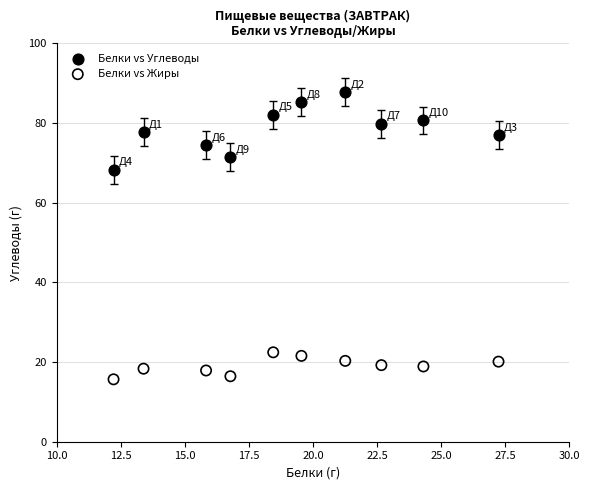

Which series reaches the maximum Y coordinate?

Белки vs Углеводы